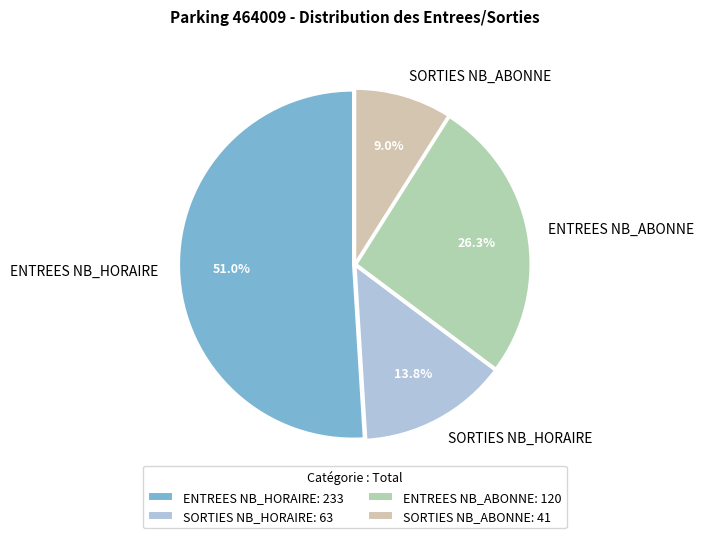

Approximately how many times larger is the value at ENTREES NB_ABONNE compared to SORTIES NB_HORAIRE?

1.9